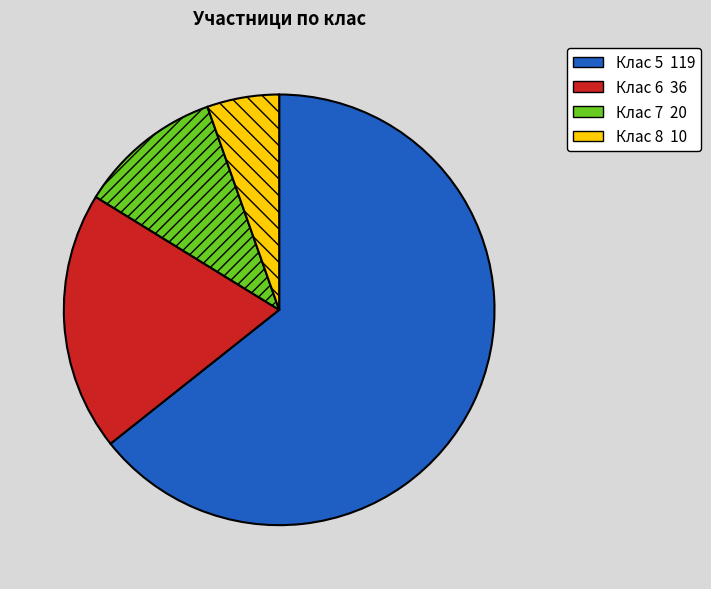

Is there a majority slice in this chart?

Yes